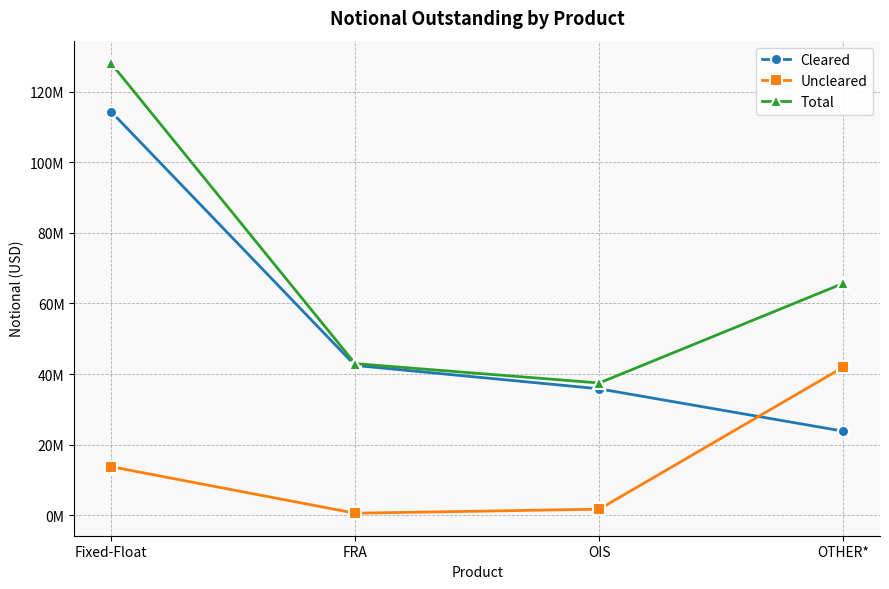

What are all the series names shown in the legend?

Cleared, Uncleared, Total